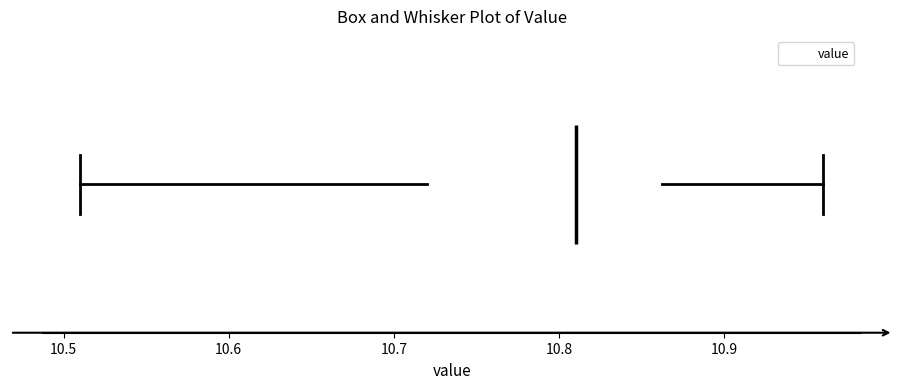

Read this box plot against the x-axis: the position of the median line, the range covered by the box, and the ends of both whiskers. The values are not printed on the chart, so give them approximately, as read against the axis.

median 10.81, box 10.72 to 10.86, whiskers 10.51 to 10.96